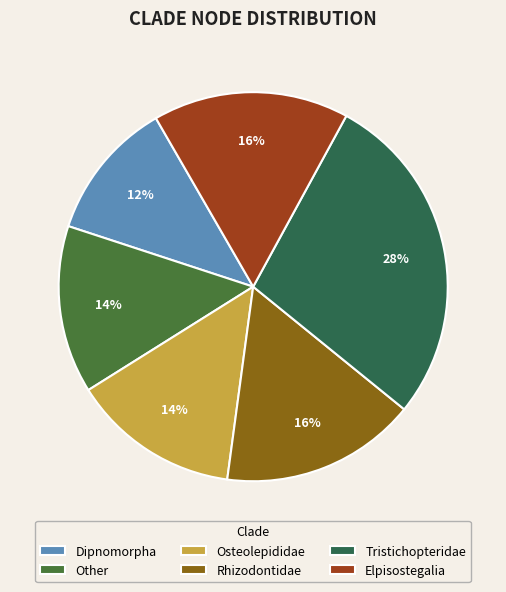

Rank the categories by value from lowest to highest.

Dipnomorpha, Other, Osteolepididae, Rhizodontidae, Elpisostegalia, Tristichopteridae